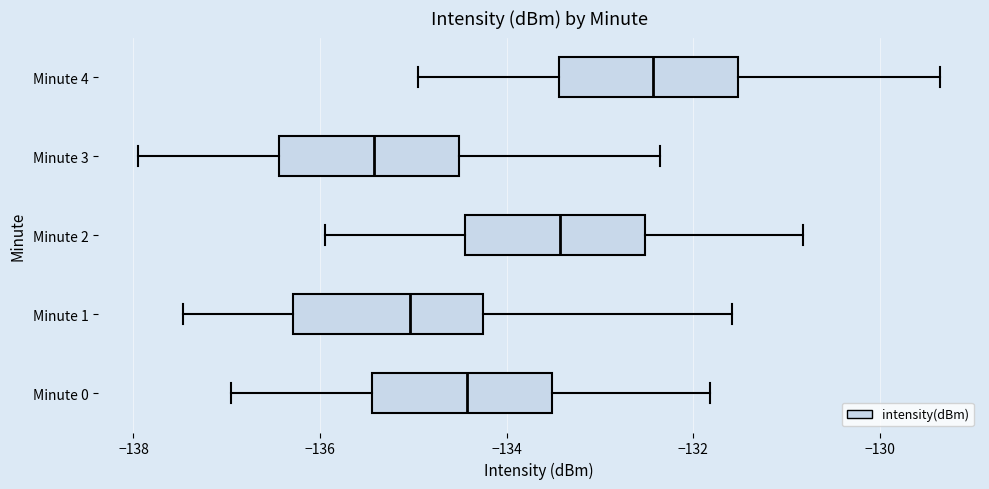

Where does the left whisker of the box for Minute 1 end on the x-axis? The values are not printed on the chart, so give them approximately, as read against the axis.

-137.4